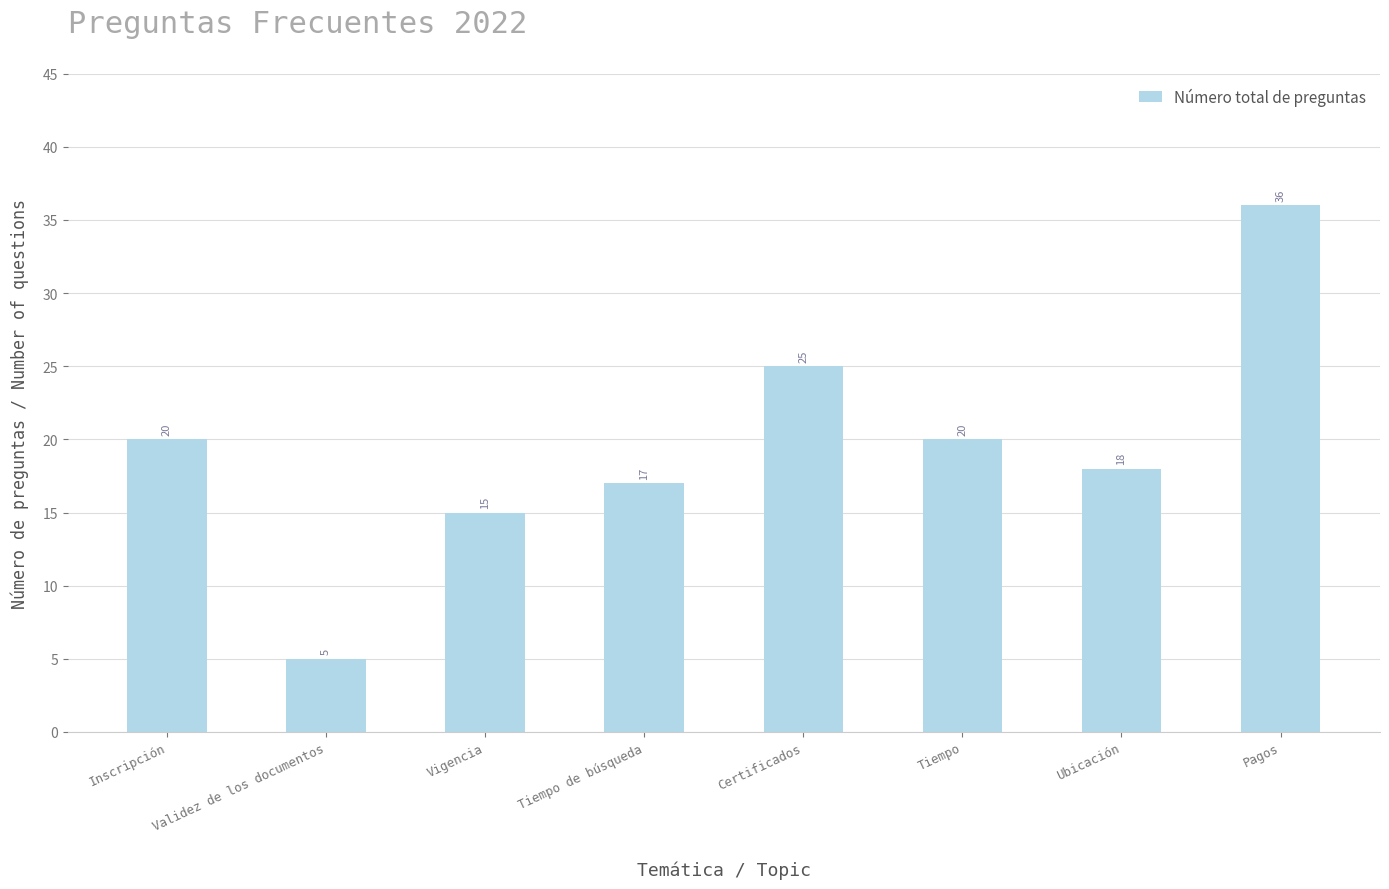

What is the change in value from Validez de los documentos to Tiempo de búsqueda?

+12